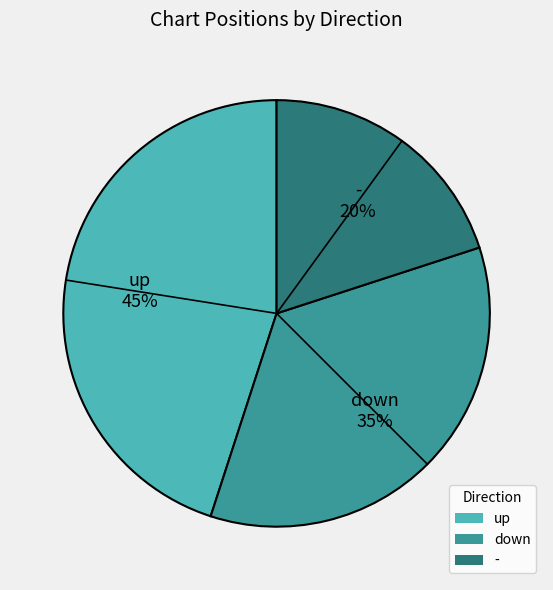

To the nearest percent, what is the difference between the largest and smallest slice percentages?

25%